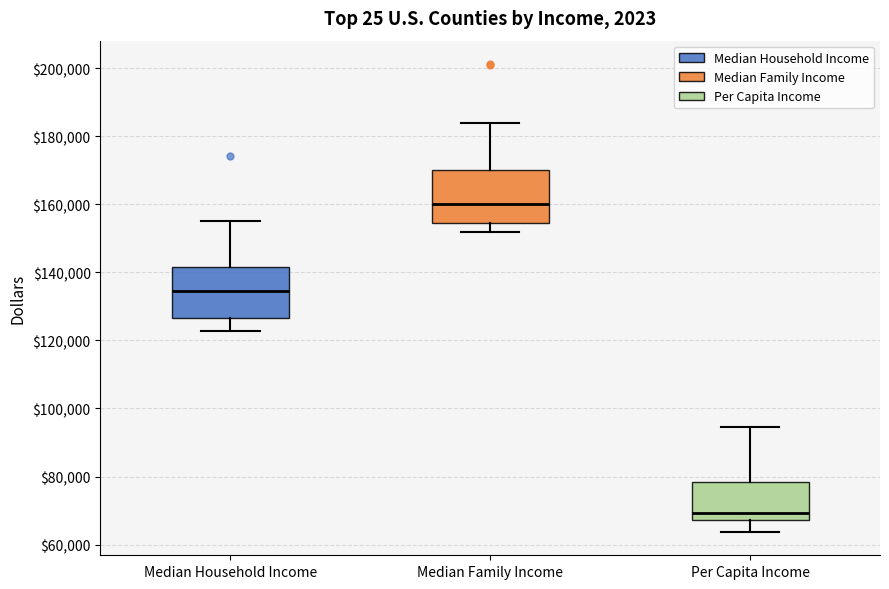

Reading left to right, read every box against the y-axis: the position of its median line, the range the box covers, and the ends of its whiskers. The values are not printed on the chart, so give them approximately, as read against the axis.

Median Household Income: median 134000, box 126000 to 142000, whiskers 122000 to 154000
Median Family Income: median 160000, box 154000 to 170000, whiskers 152000 to 184000
Per Capita Income: median 70000, box 68000 to 78000, whiskers 64000 to 94000